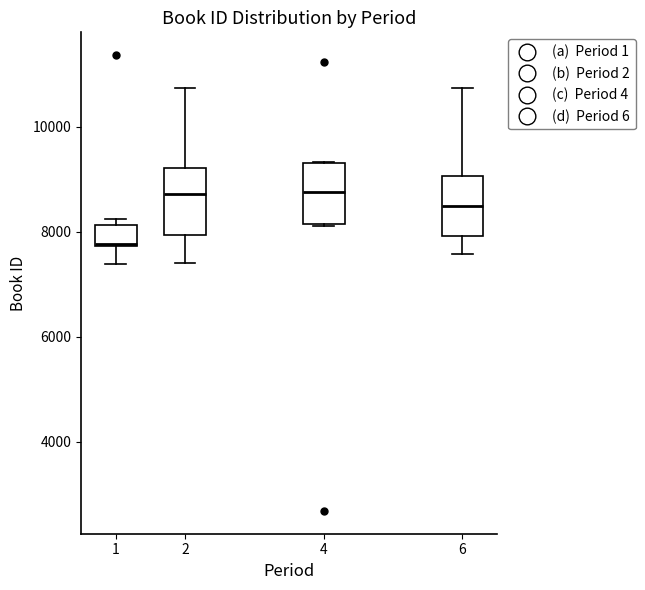

Reading left to right, transcribe this box plot: for each box, give where its median line is, the range the box spans, and where its two whiskers end, as read against the y-axis. The values are not printed on the chart, so give them approximately, as read against the axis.

1: median 7800, box 7800 to 8200, whiskers 7400 to 8200 (just above the box's upper edge)
2: median 8800, box 8000 to 9200, whiskers 7400 to 10800
4: median 8800, box 8200 to 9400, whiskers 8200 to 9400
6: median 8400, box 8000 to 9000, whiskers 7600 to 10800